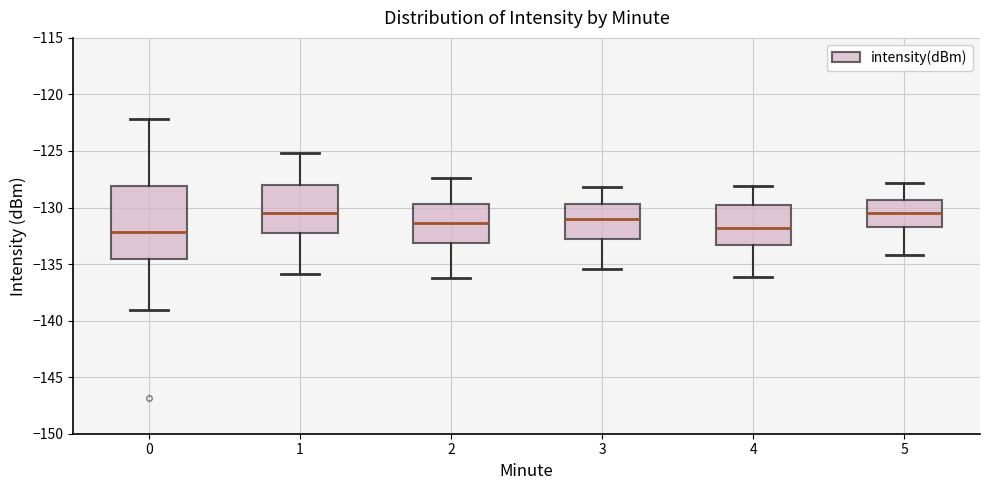

Comparing the boxes themselves (not the whiskers), which one is the tallest?

0